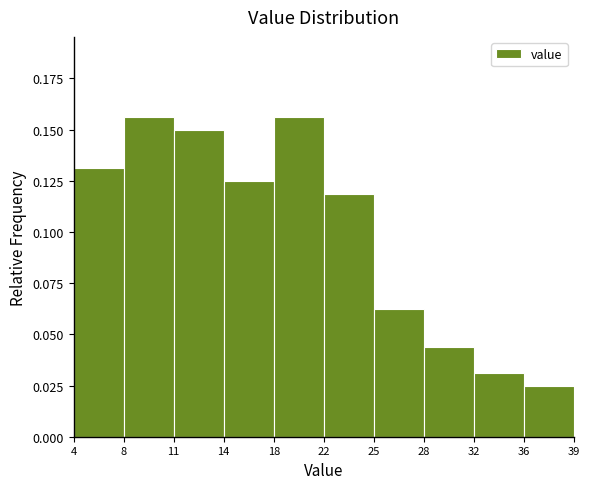

Is it true that the value at 4 is 0.2?

False